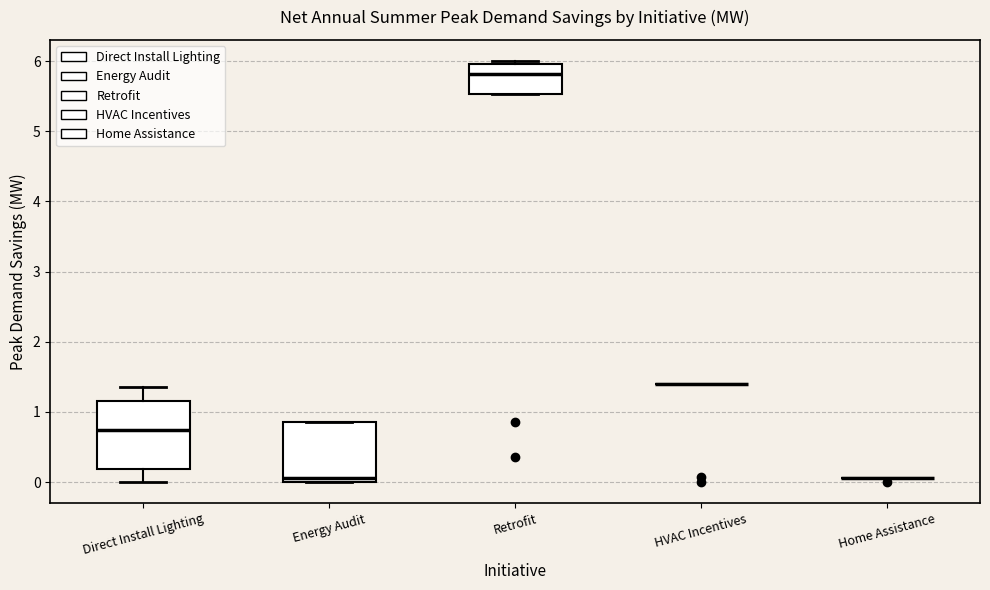

Where is the lower edge of the box for Direct Install Lighting on the y-axis? The values are not printed on the chart, so give them approximately, as read against the axis.

0.2